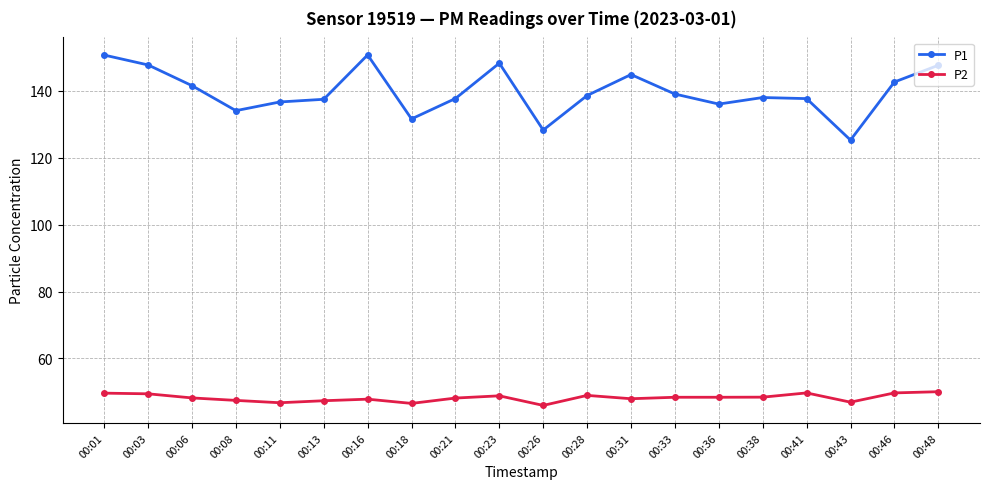

What is the spread (max minus min) of values at 00:26?

82.4